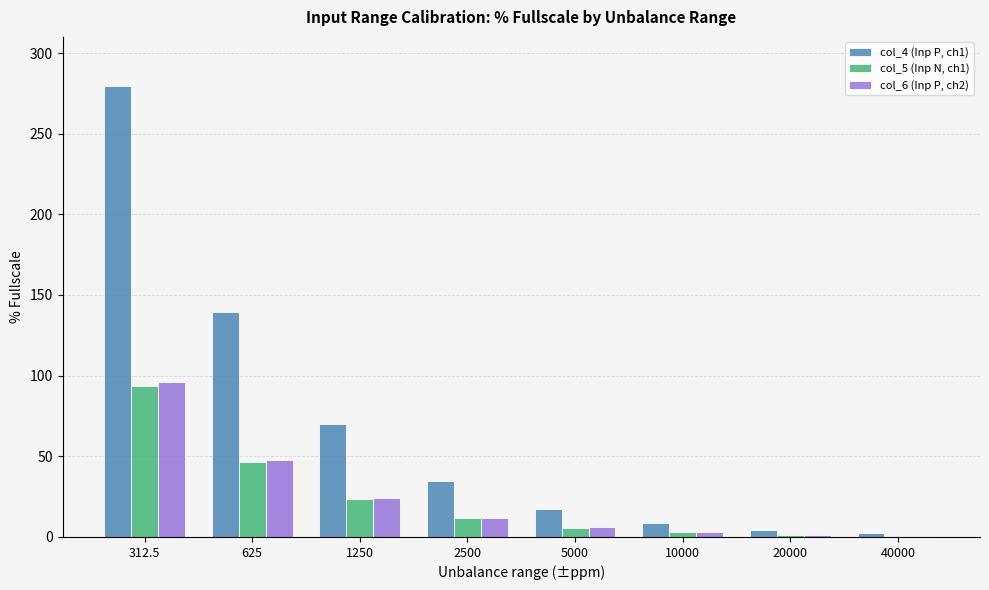

The value of col_5 (Inp N, ch1) at 312.5 is 146.4. True or false?

False